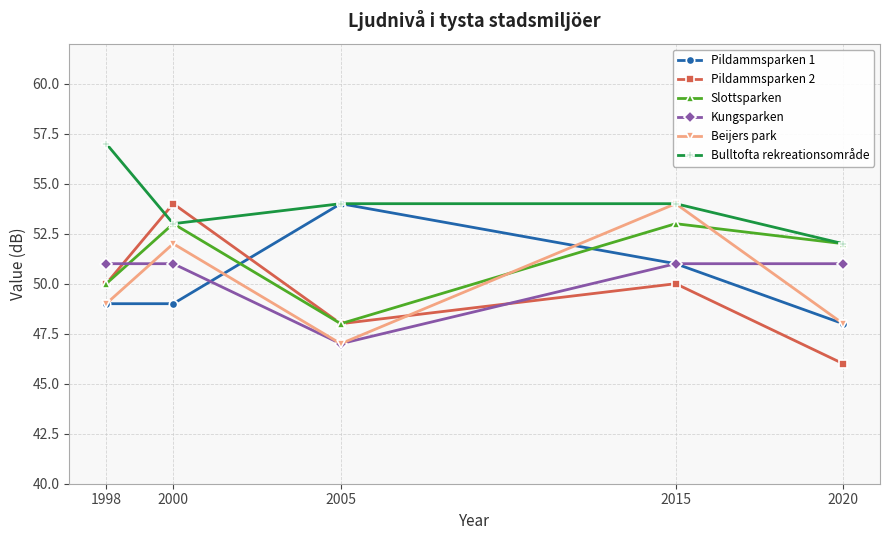

What is the approximate value of Bulltofta rekreationsområde at 2020?

52